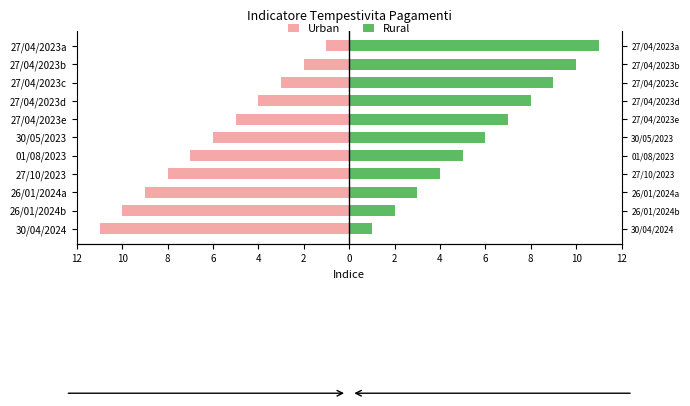

Reading right to left, list all the values displayed in this chart.

Urban: -1	-2	-3	-4	-5	-6	-7	-8	-9	-10	-11
Rural: 11	10	9	8	7	6	5	4	3	2	1